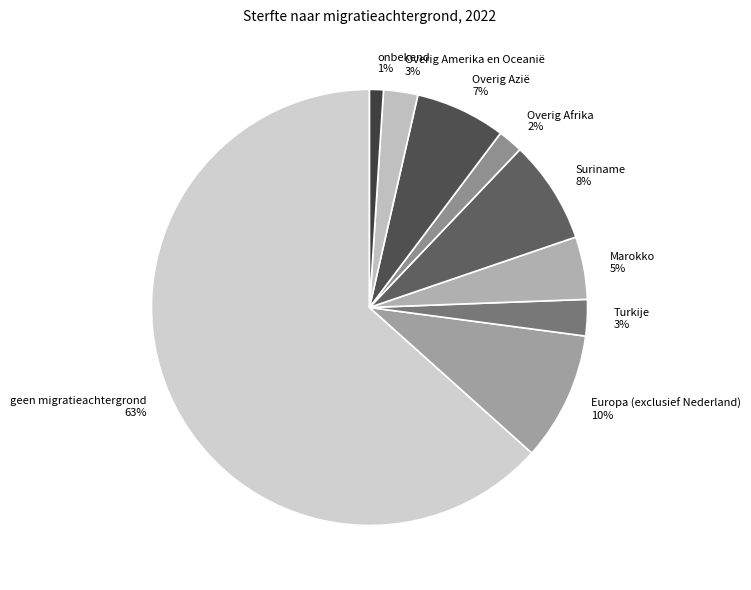

To the nearest percent, what percentage of the pie is Overig Amerika en Oceanië?

3%